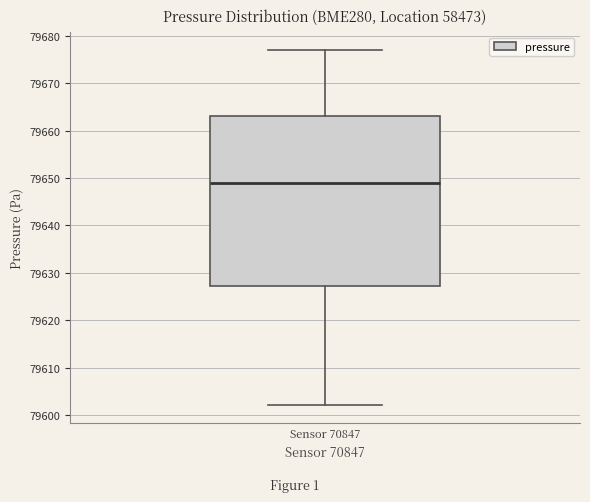

Where does the median line of the box for Sensor 70847 sit on the y-axis? The values are not printed on the chart, so give them approximately, as read against the axis.

79649